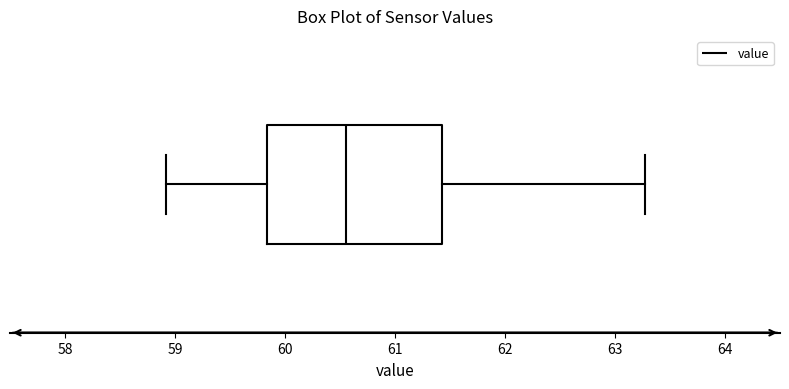

Where does the right whisker of the box end on the x-axis? The values are not printed on the chart, so give them approximately, as read against the axis.

63.3